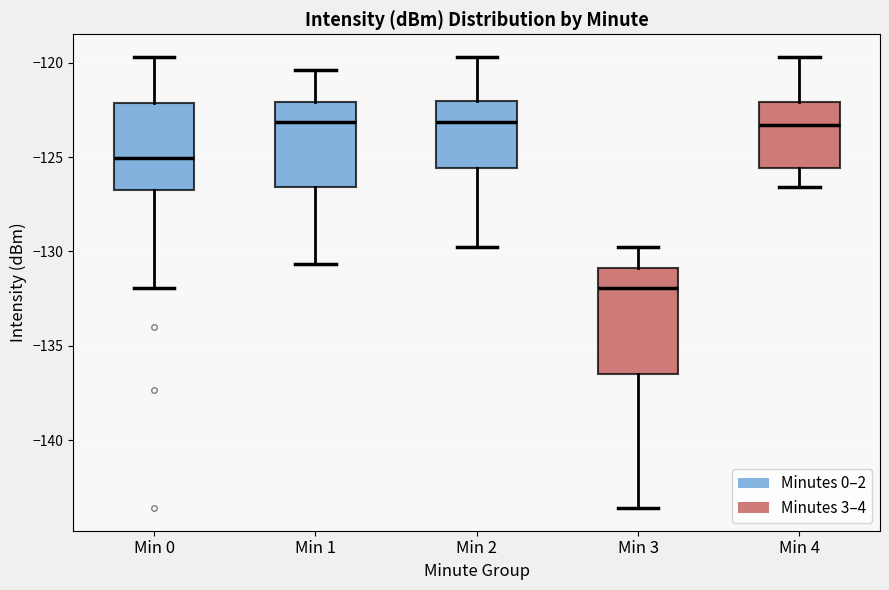

Reading left to right, transcribe this box plot: for each box, give where its median line is, the range the box spans, and where its two whiskers end, as read against the y-axis. The values are not printed on the chart, so give them approximately, as read against the axis.

Min 0: median -125.0, box -126.5 to -122.0, whiskers -132.0 to -119.5
Min 1: median -123.0, box -126.5 to -122.0, whiskers -130.5 to -120.5
Min 2: median -123.0, box -125.5 to -122.0, whiskers -130.0 to -119.5
Min 3: median -132.0, box -136.5 to -131.0, whiskers -143.5 to -130.0
Min 4: median -123.5, box -125.5 to -122.0, whiskers -126.5 to -119.5